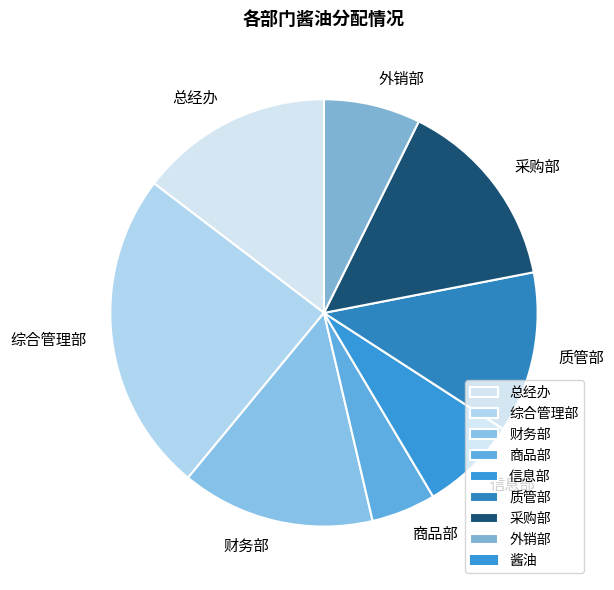

Is it true that 商品部 is 5% of the pie?

True